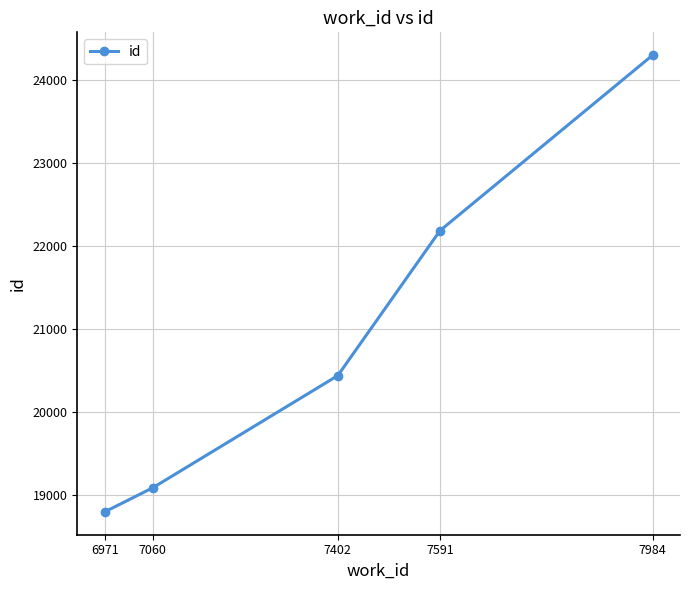

Reading left to right, list all the values displayed in this chart.

18792	19083	20436	22185	24301